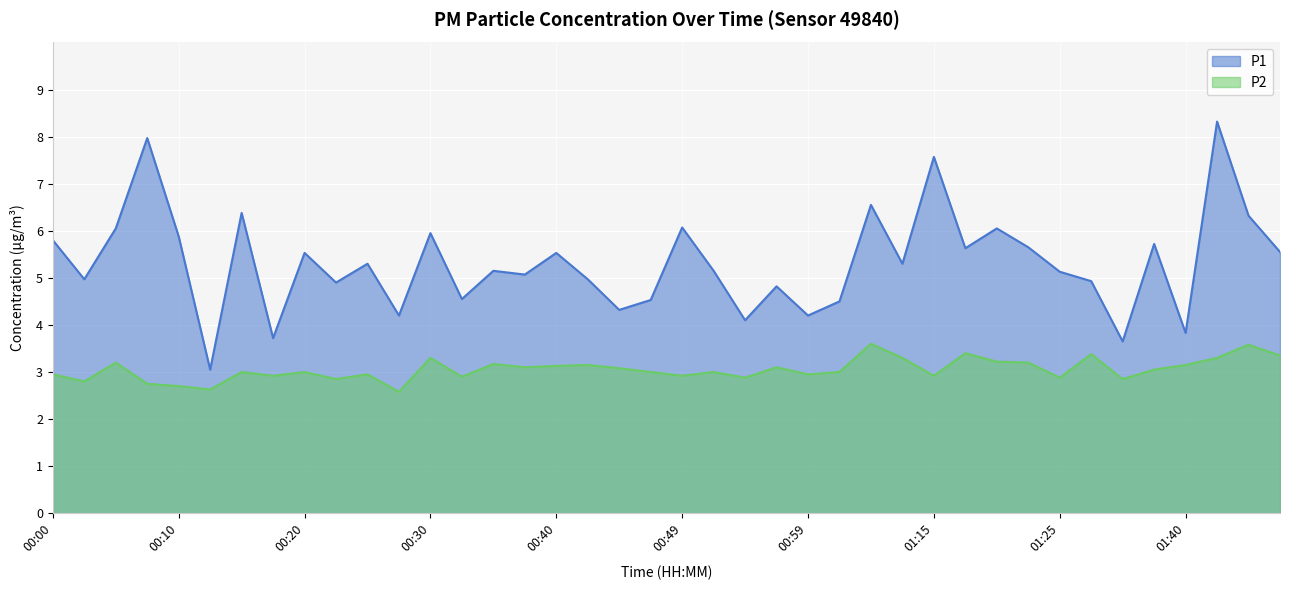

Which series has the widest spread of values?

P1